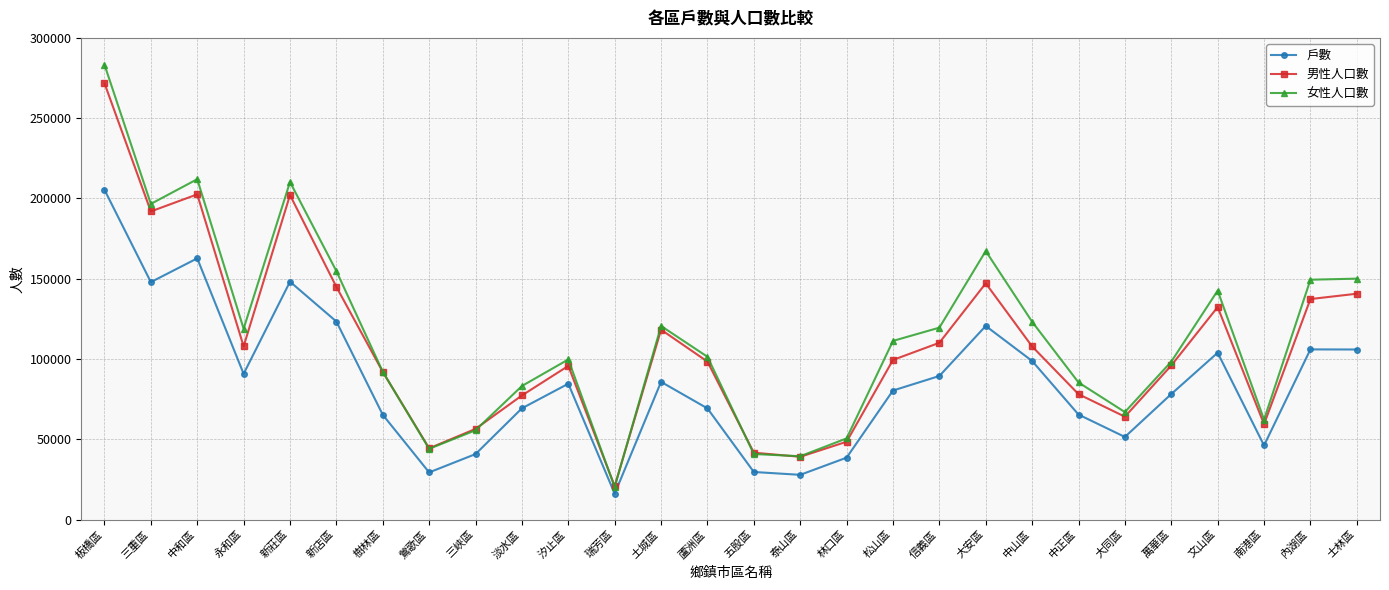

Count the number of data series in this chart.

3